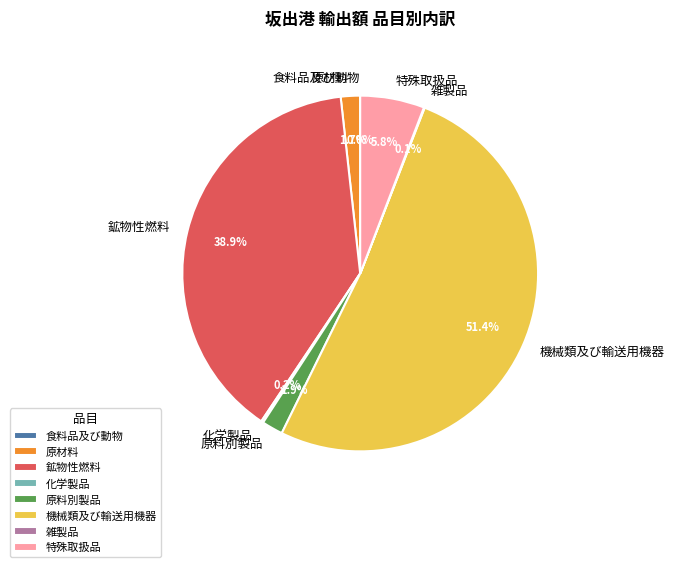

How much of the chart is everything except 特殊取扱品?

94.2%